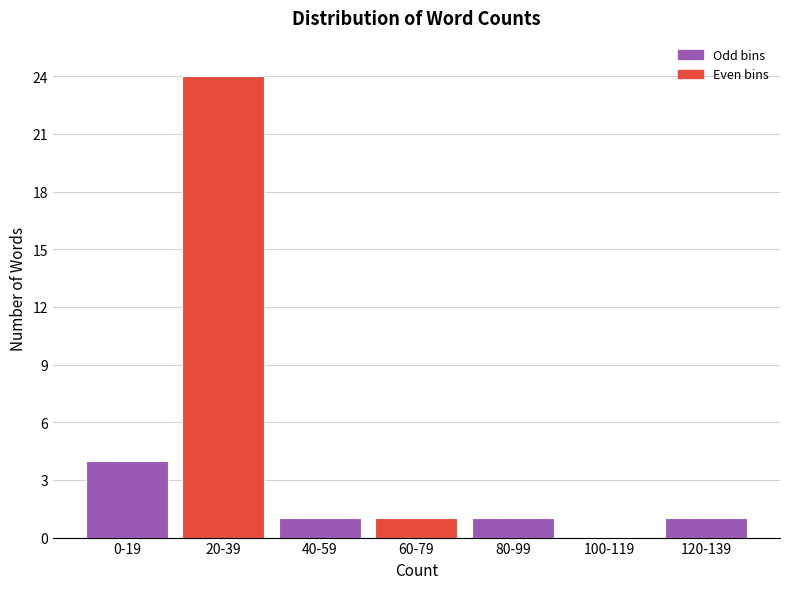

Reading right to left, transcribe all the data shown in this chart.

120-139=1	100-119=0	80-99=1	60-79=1	40-59=1	20-39=24	0-19=4